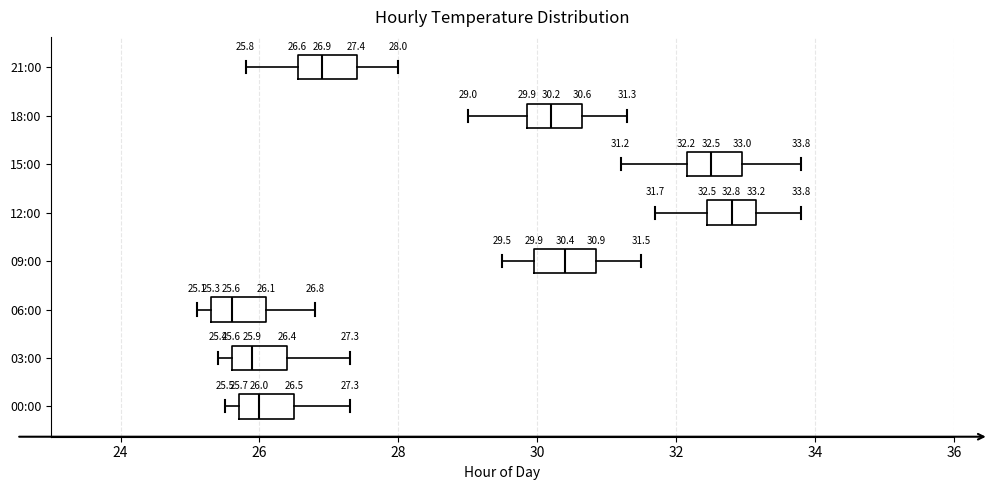

Which box's median line is the furthest to the right?

12:00